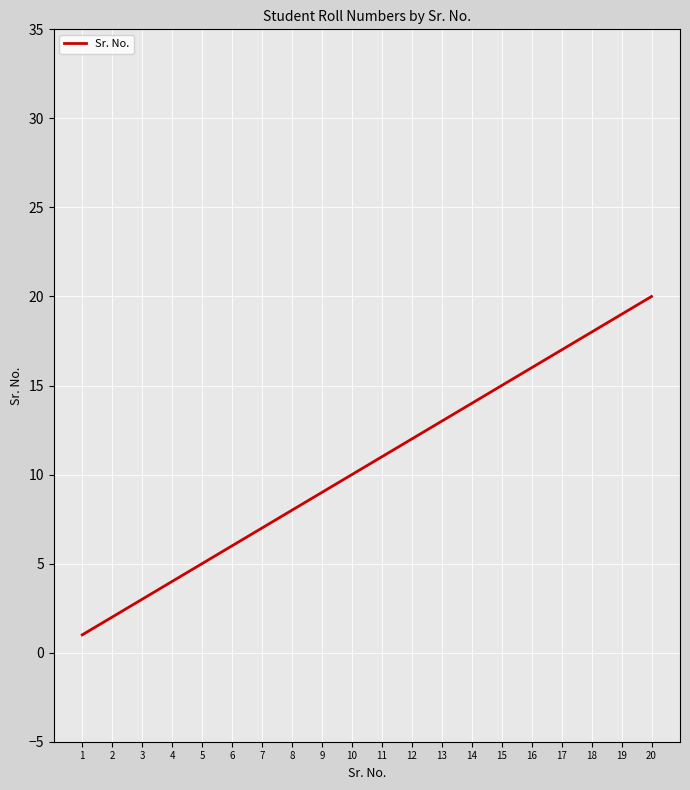

Rank the categories by value from lowest to highest.

1, 2, 3, 4, 5, 6, 7, 8, 9, 10, 11, 12, 13, 14, 15, 16, 17, 18, 19, 20